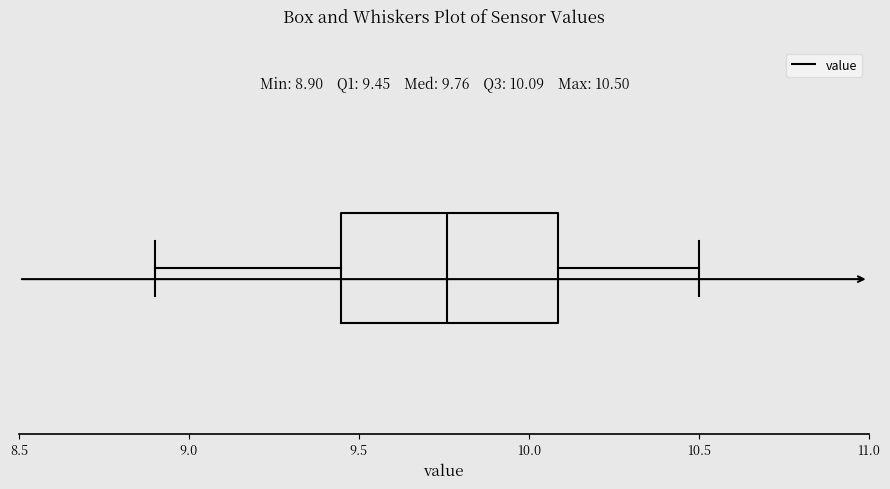

Read this box plot against the x-axis: the position of the median line, the range covered by the box, and the ends of both whiskers. The values are not printed on the chart, so give them approximately, as read against the axis.

median 9.75, box 9.45 to 10.10, whiskers 8.90 to 10.50